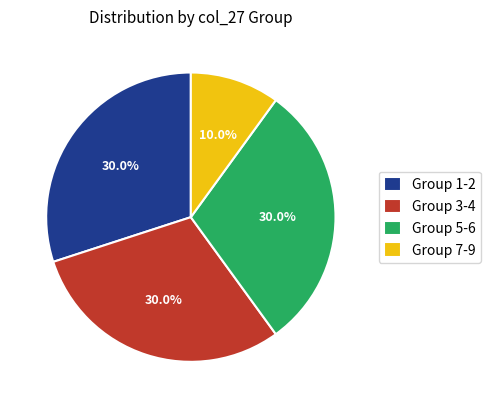

Approximately how many times larger is the value at Group 1-2 compared to Group 3-4?

1.0